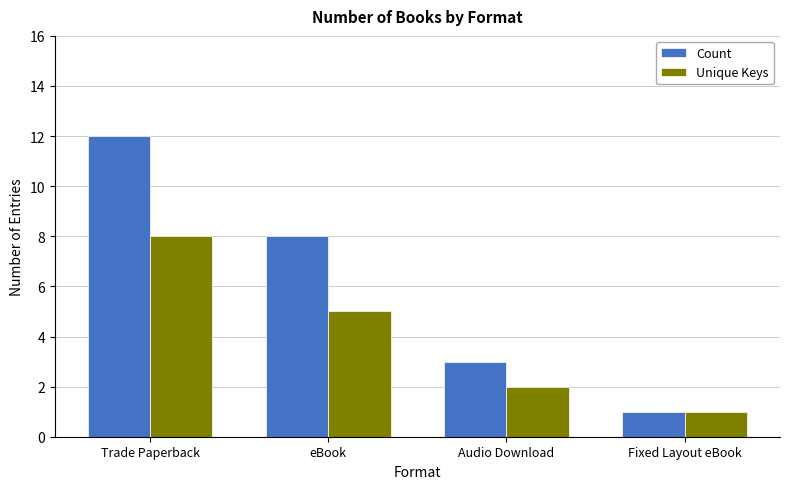

What is the sum of the Count values at eBook and Fixed Layout eBook?

9